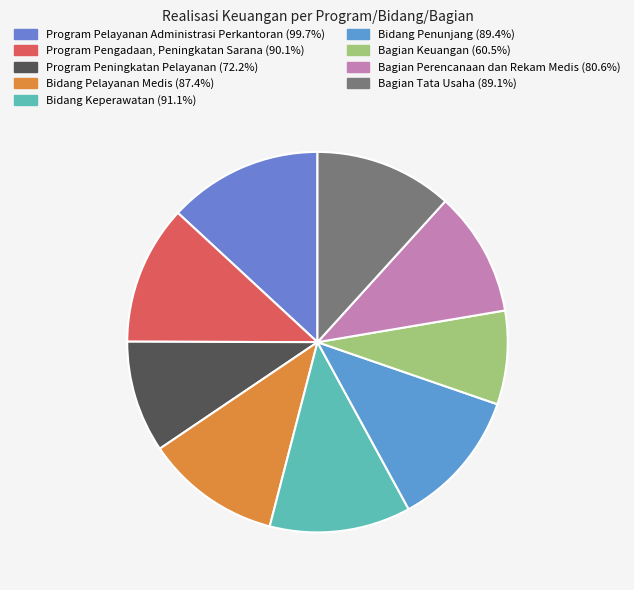

To the nearest percent, what percentage of the pie is Bagian Perencanaan dan Rekam Medis?

11%